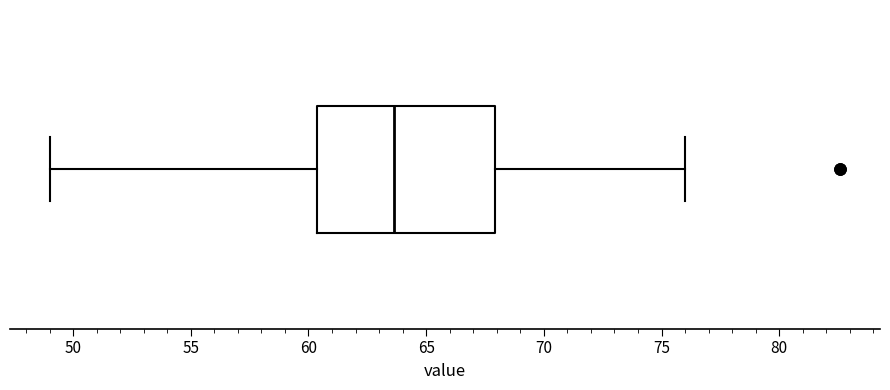

Read this box plot against the x-axis: the position of the median line, the range covered by the box, and the ends of both whiskers. The values are not printed on the chart, so give them approximately, as read against the axis.

median 63.5, box 60.5 to 68.0, whiskers 49.0 to 76.0